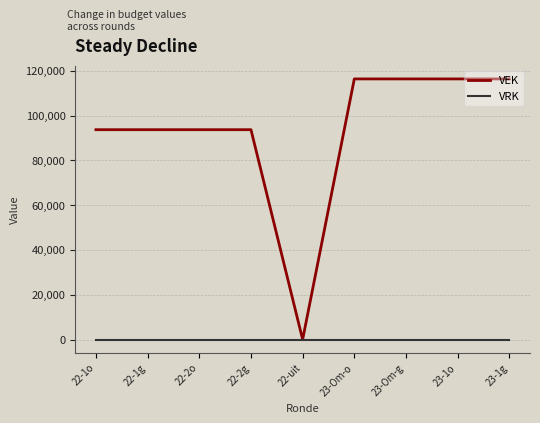

What is the difference between the maximum and minimum values in the VEK series?

116370